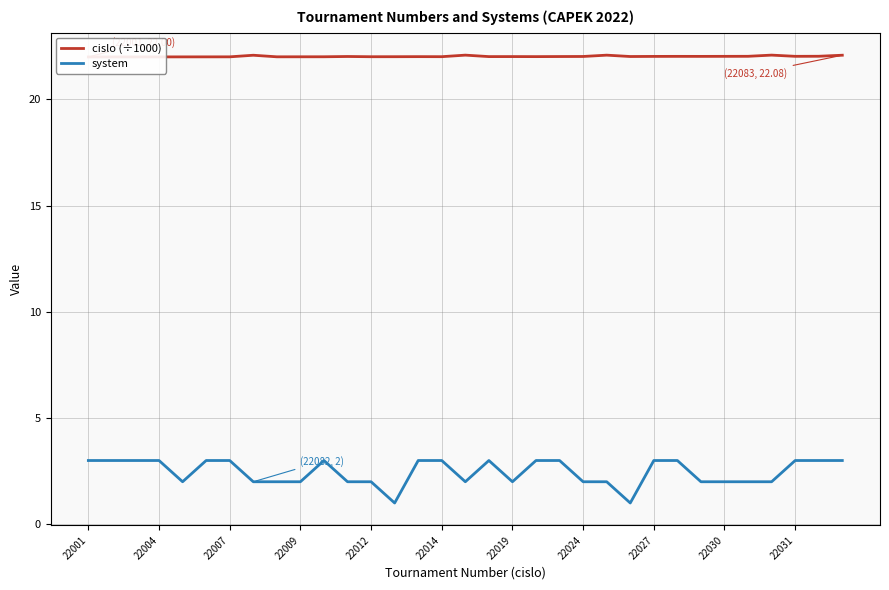

Is it true that system equals 3.0 at 22024?

False